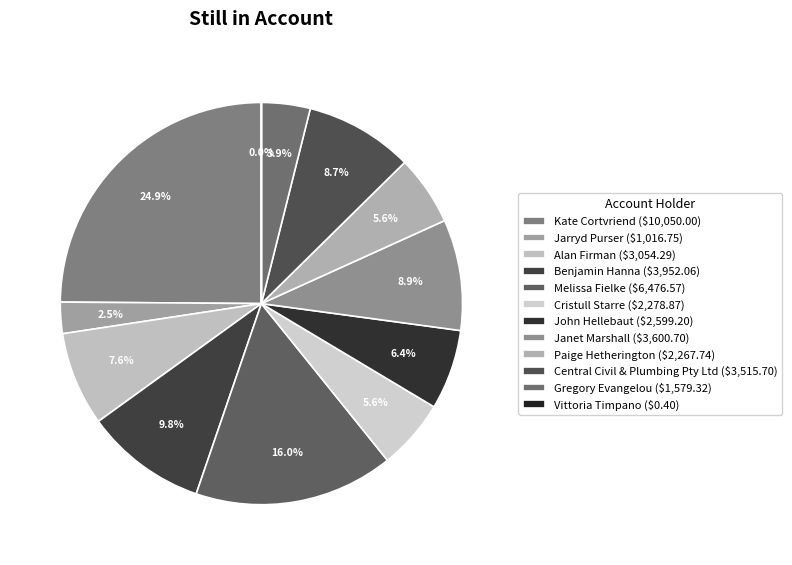

How many segments does this pie chart have?

12